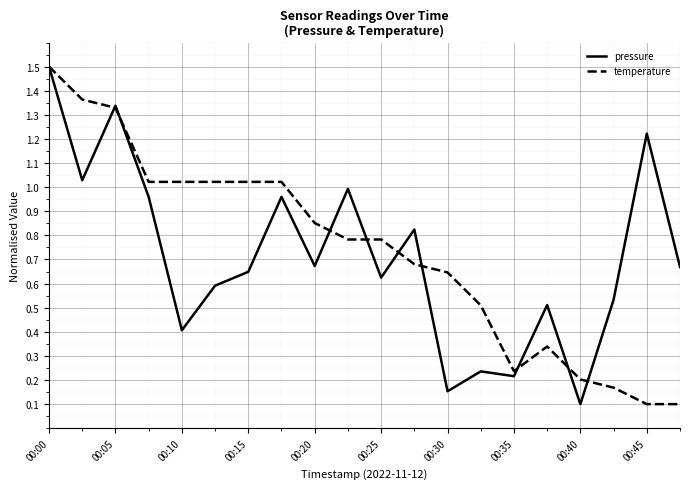

How many lines are shown in the chart?

2